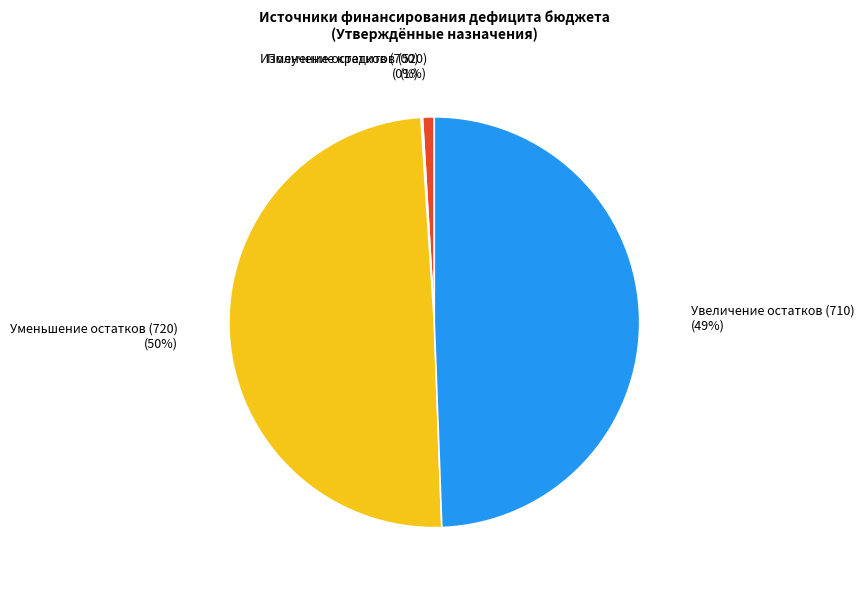

True or false: Увеличение остатков (710) accounts for 49% of the total.

True